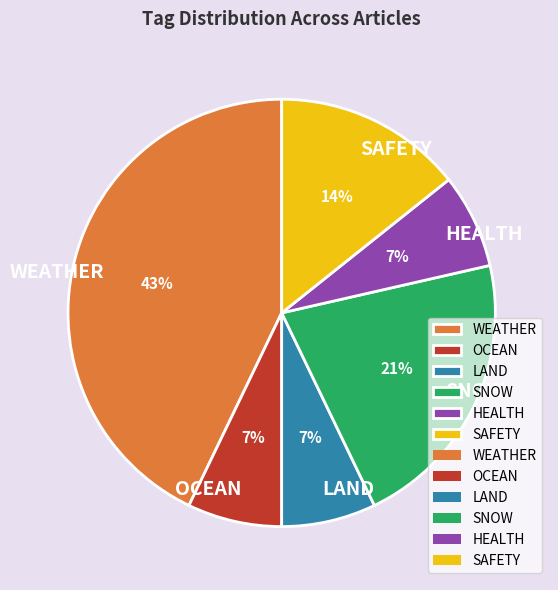

Approximately how many times larger is the value at OCEAN compared to SNOW?

0.3